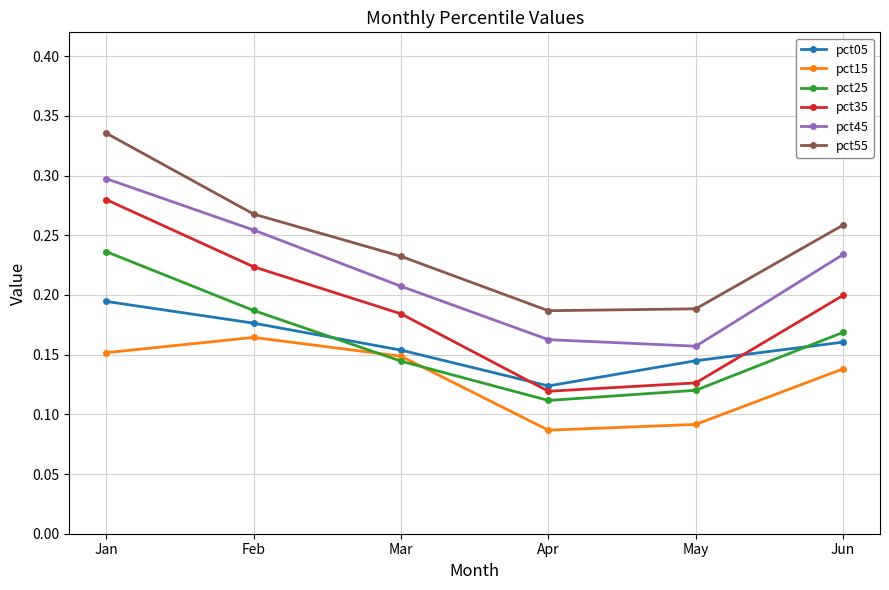

Which series changed the most between Feb and Mar?

pct45